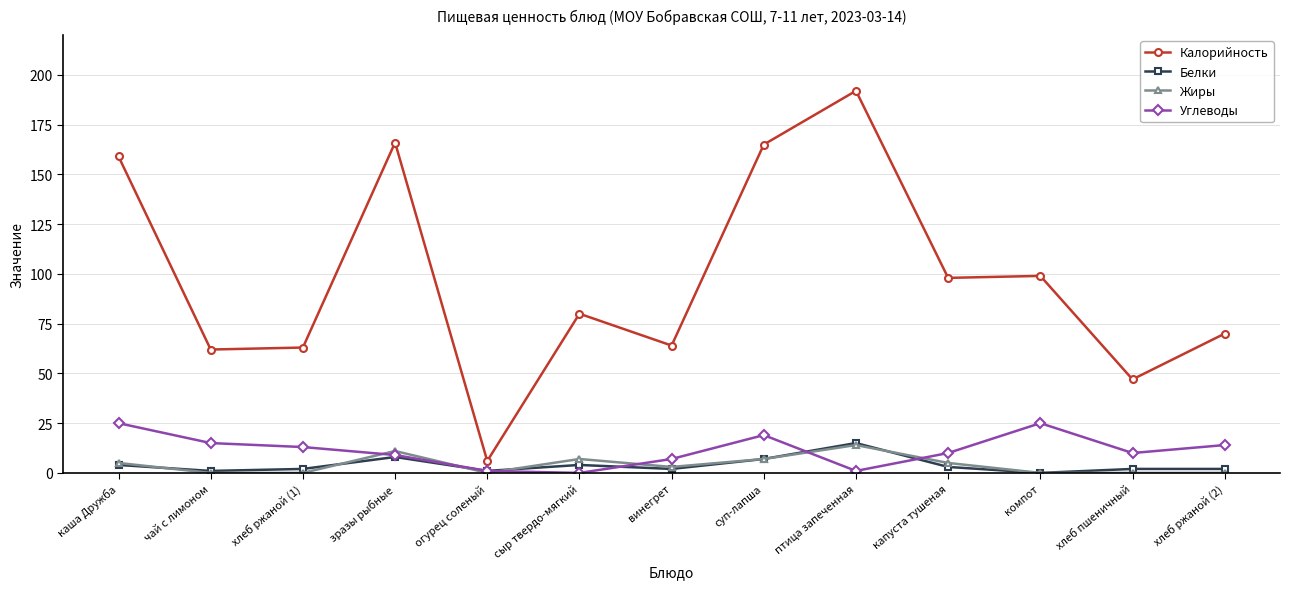

Which series has the largest total across all categories?

Калорийность